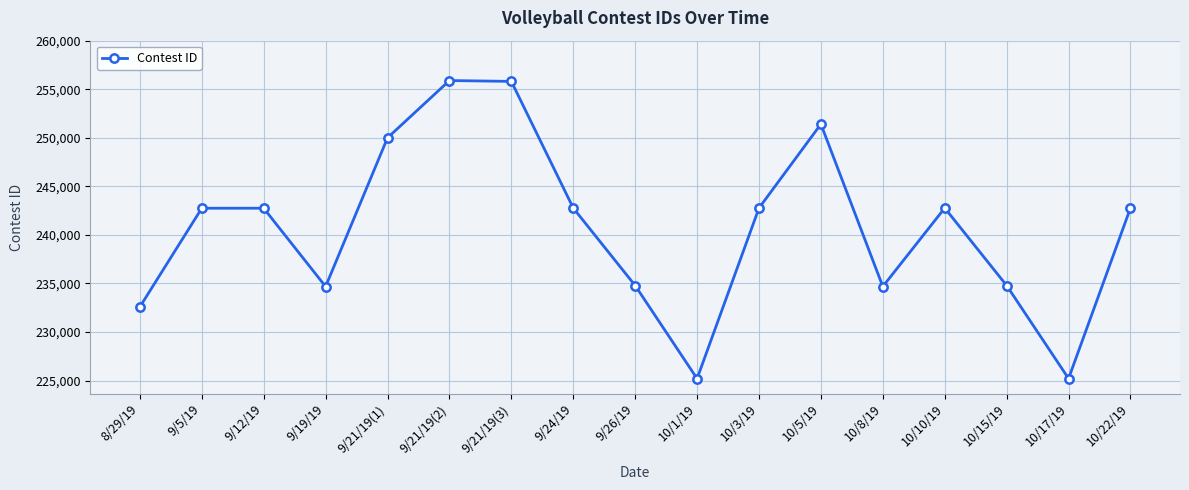

What is the sum of the values at 10/15/19 and 9/24/19?

477554